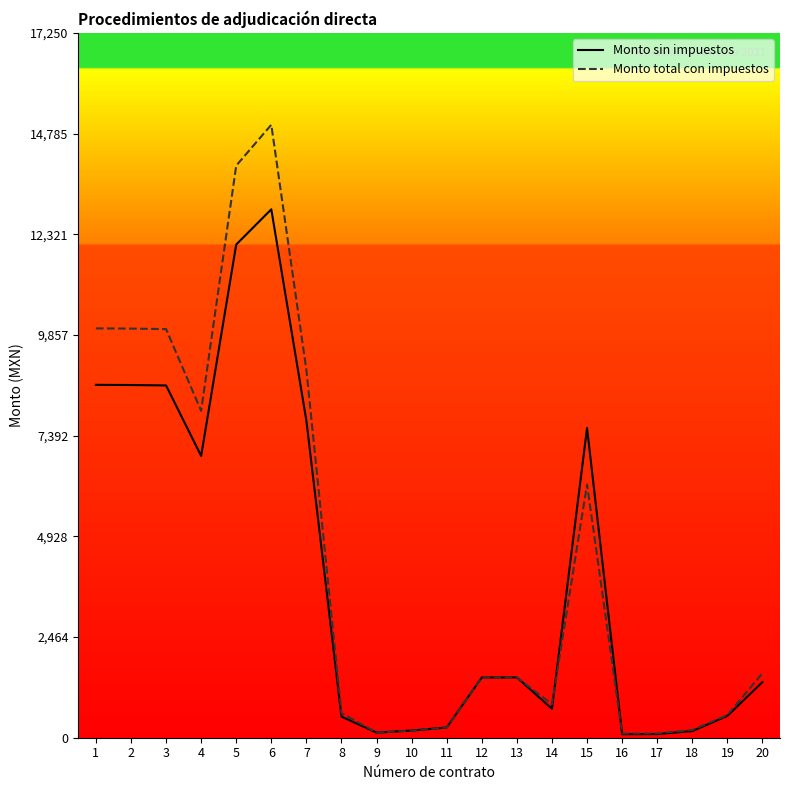

What is the total value across all series at 17?

192.7